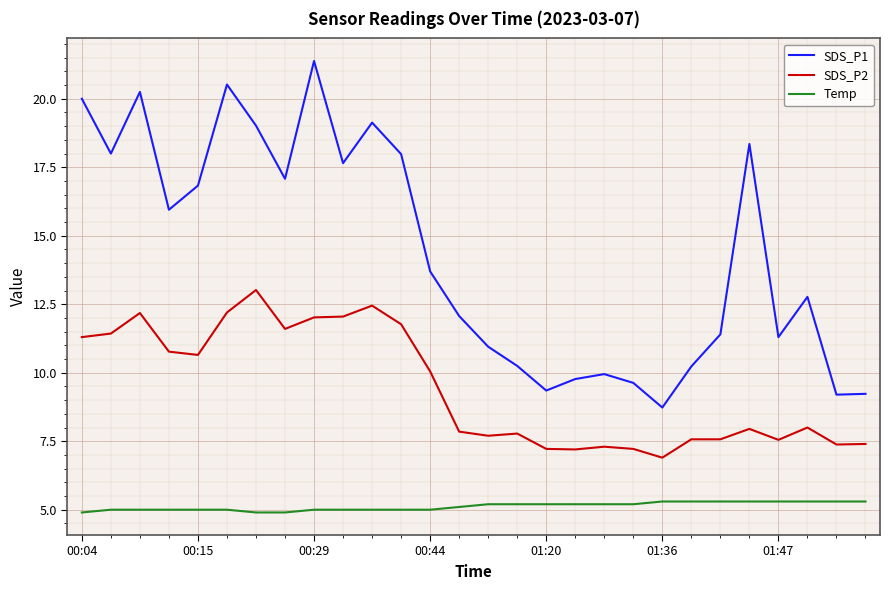

Which series has the largest total across all categories?

SDS_P1